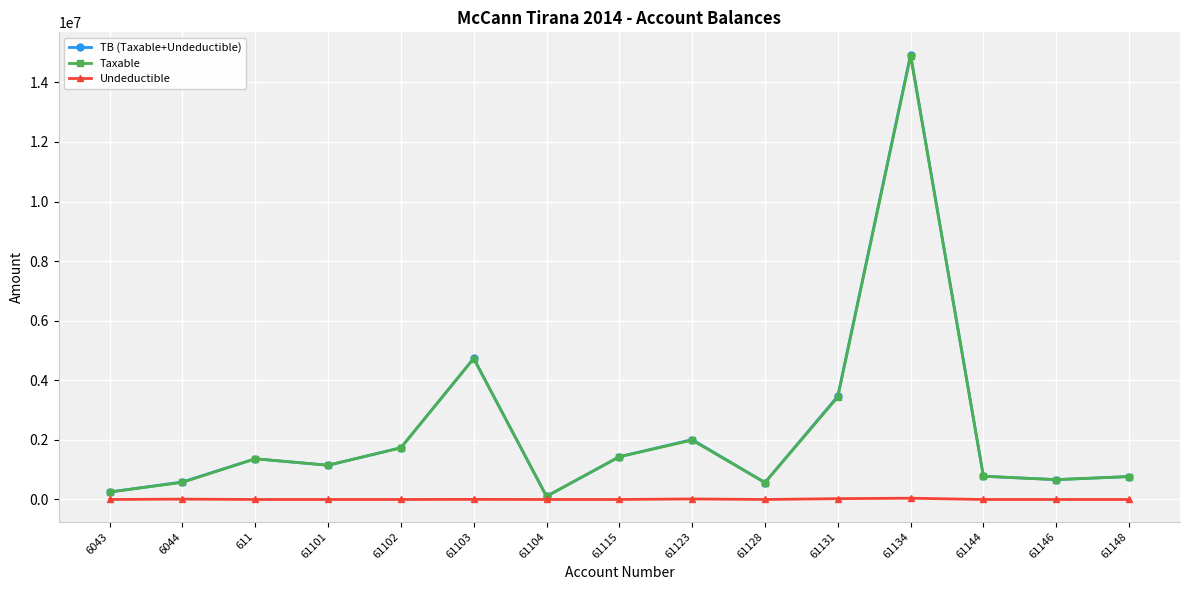

What is the label of the 15th point from the right?

6043